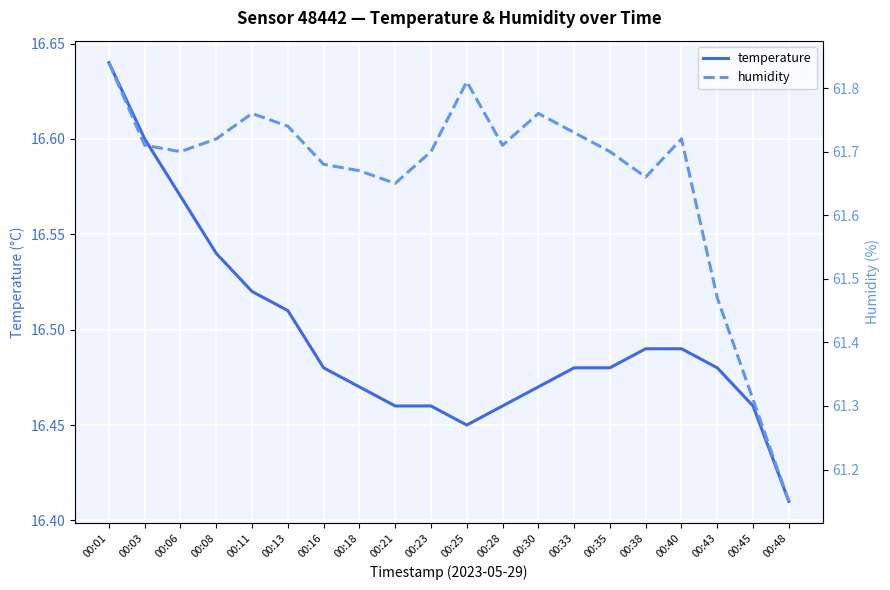

Which series changed the most between 00:33 and 00:35?

humidity